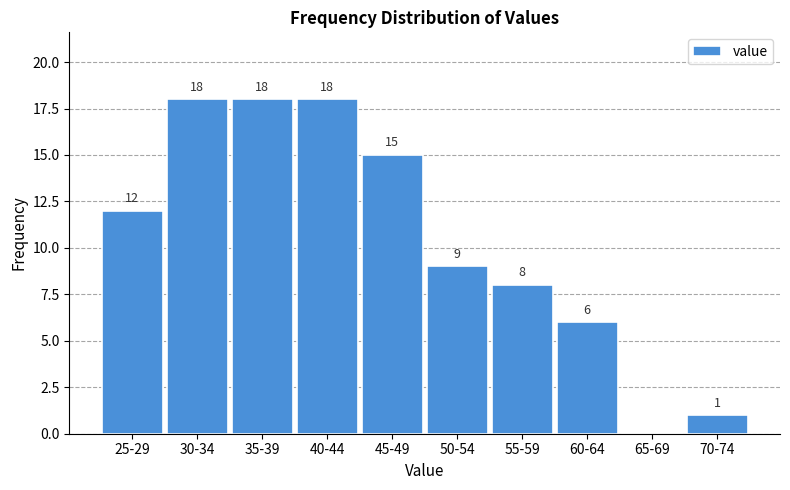

Reading left to right, list all the values displayed in this chart.

25-29=12	30-34=18	35-39=18	40-44=18	45-49=15	50-54=9	55-59=8	60-64=6	65-69=0	70-74=1